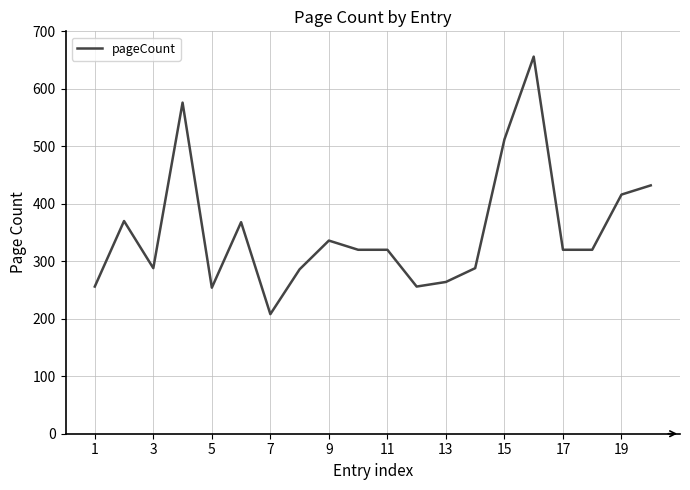

What is the maximum value shown in the chart?

656